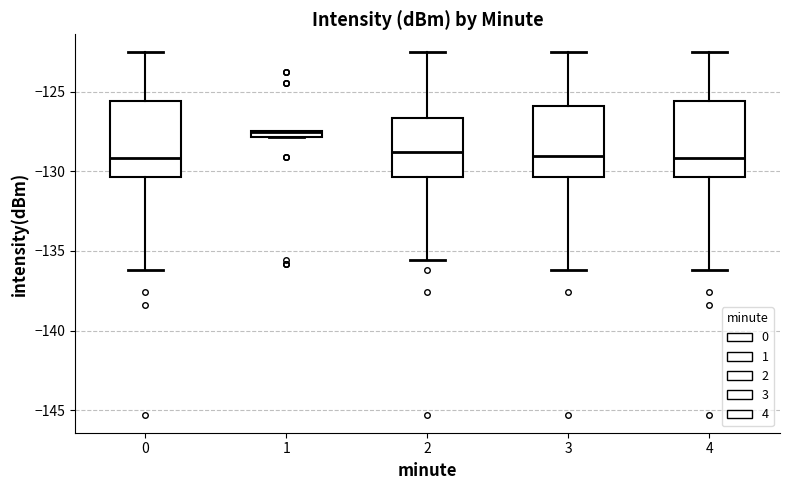

Where does the lower whisker of the box at x = 4 end on the y-axis? The values are not printed on the chart, so give them approximately, as read against the axis.

-136.0